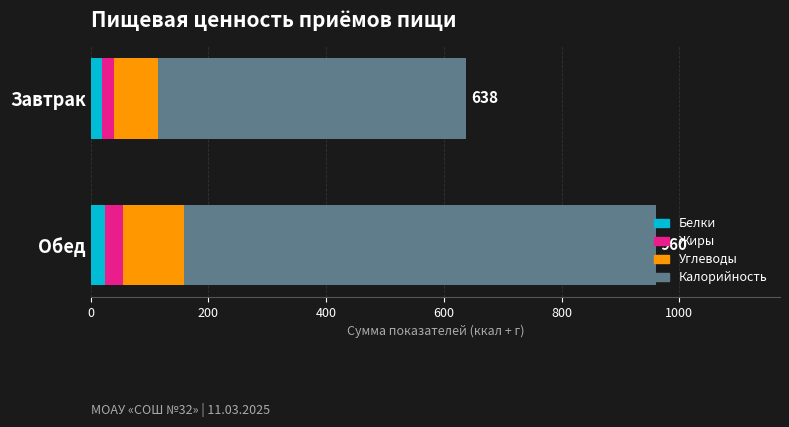

What is the total value across all series at Обед?

960.0